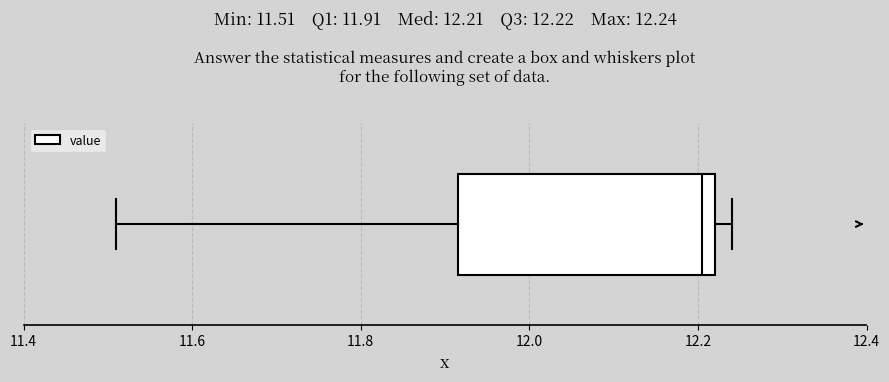

Transcribe this box plot: give where the median line is, the range the box spans, and where the two whiskers end, as read against the x-axis. The values are not printed on the chart, so give them approximately, as read against the axis.

median 12.20, box 11.92 to 12.22, whiskers 11.52 to 12.24